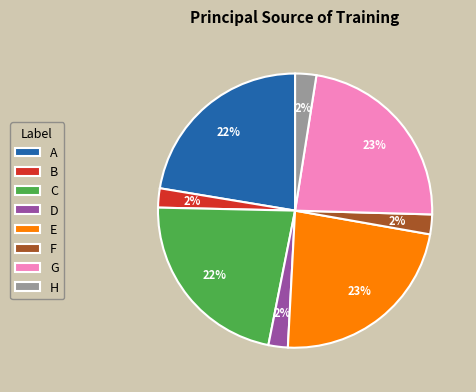

What percentage is the D slice, to the nearest percent?

2%